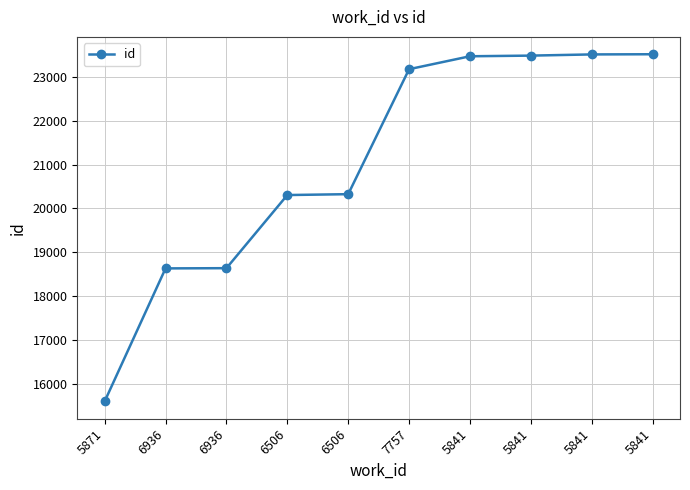

Count the number of categories in the chart.

10